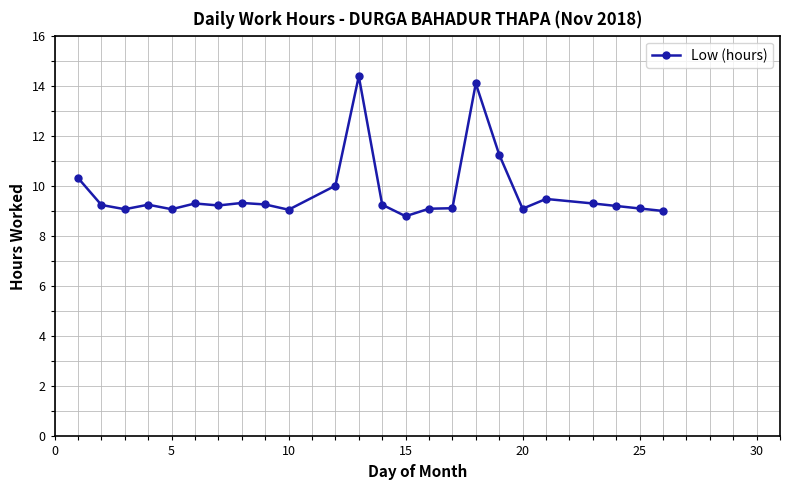

What is the sum of all values?

234.2